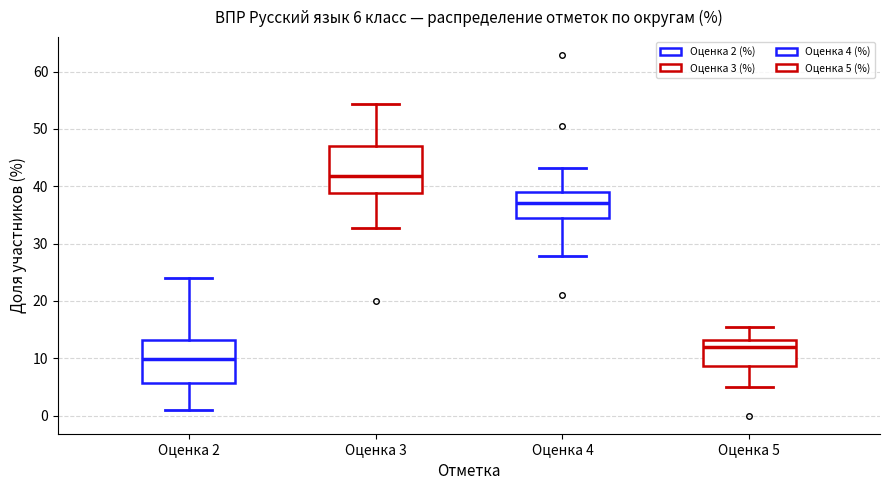

Which box's median line is the highest?

Оценка 3